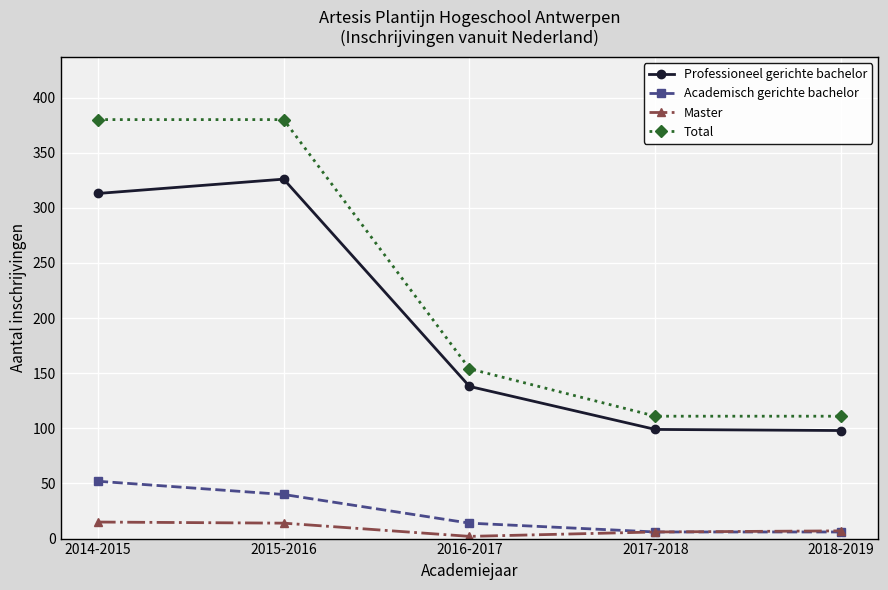

True or false: Total has a value of 154 at 2016-2017.

True